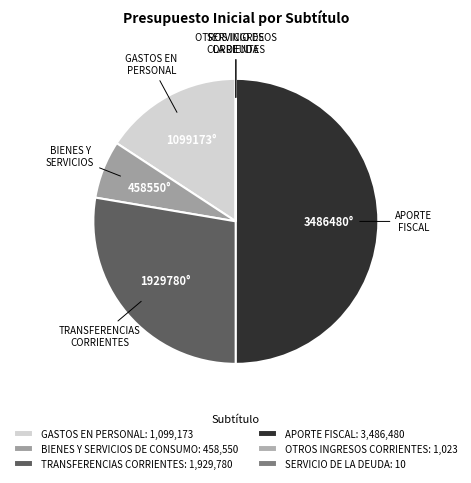

To the nearest percent, what is the difference between the largest and smallest slice percentages?

50%